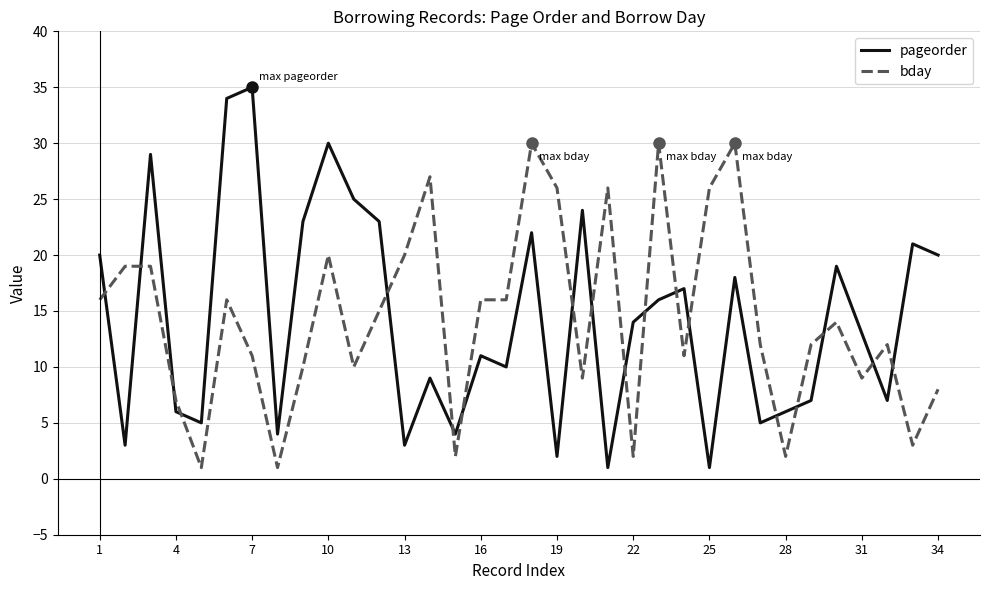

How many values in the pageorder series are below 14?

17